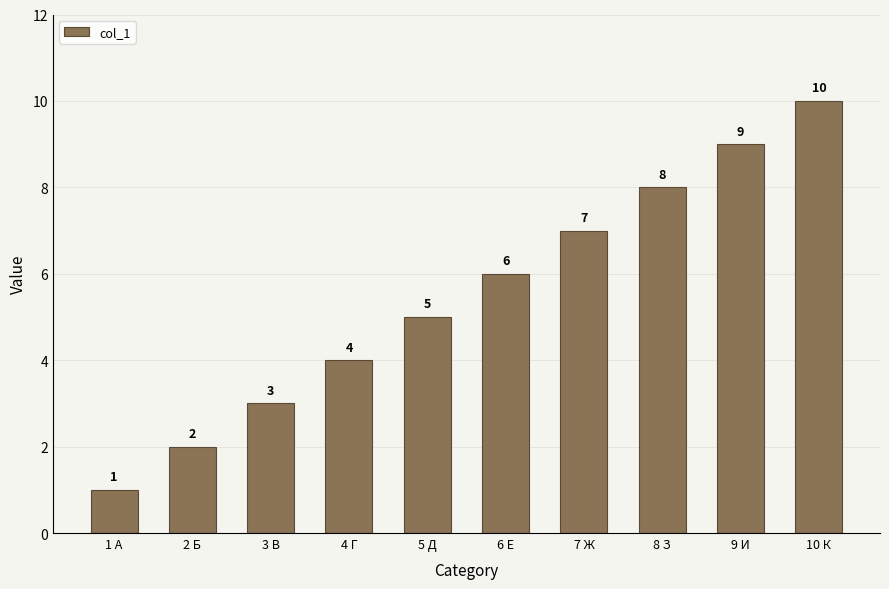

The value at 3 В is 3. True or false?

True